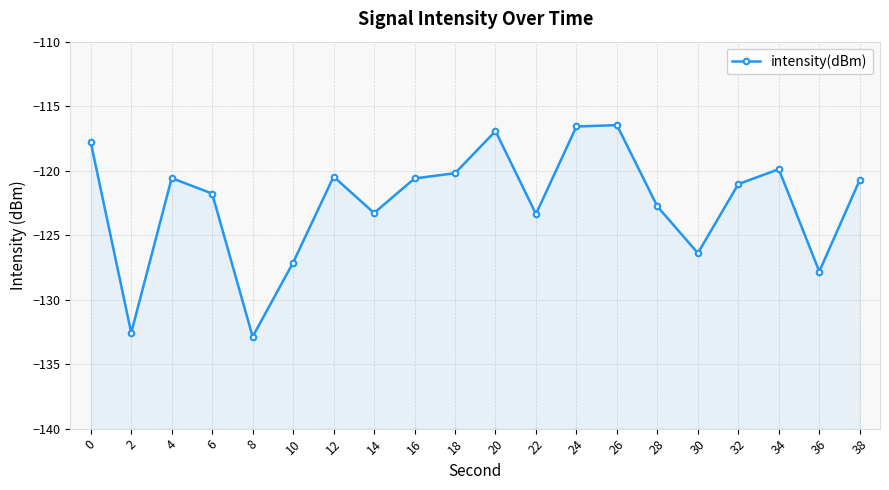

Is it true that the value at 24 is -116.6?

True